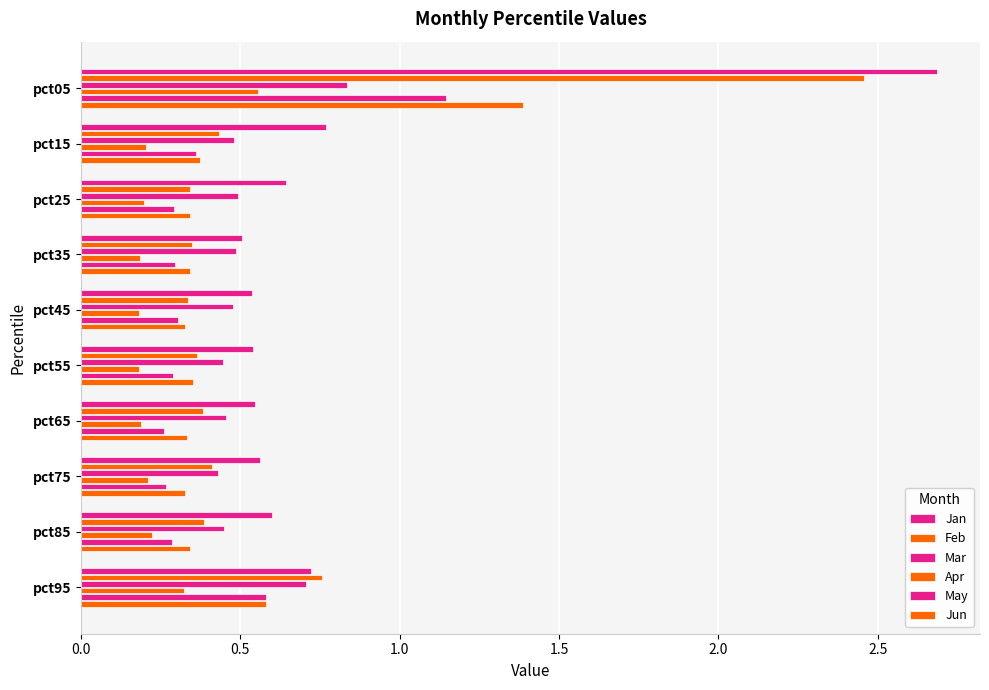

How many series are shown in this chart?

6